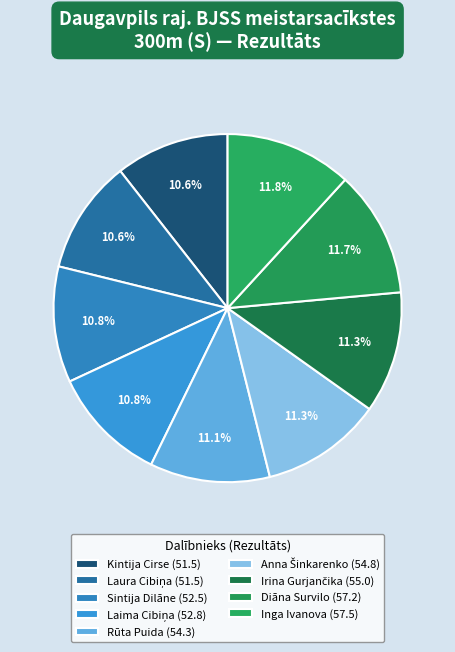

Is Diāna Survilo the majority of the pie?

No